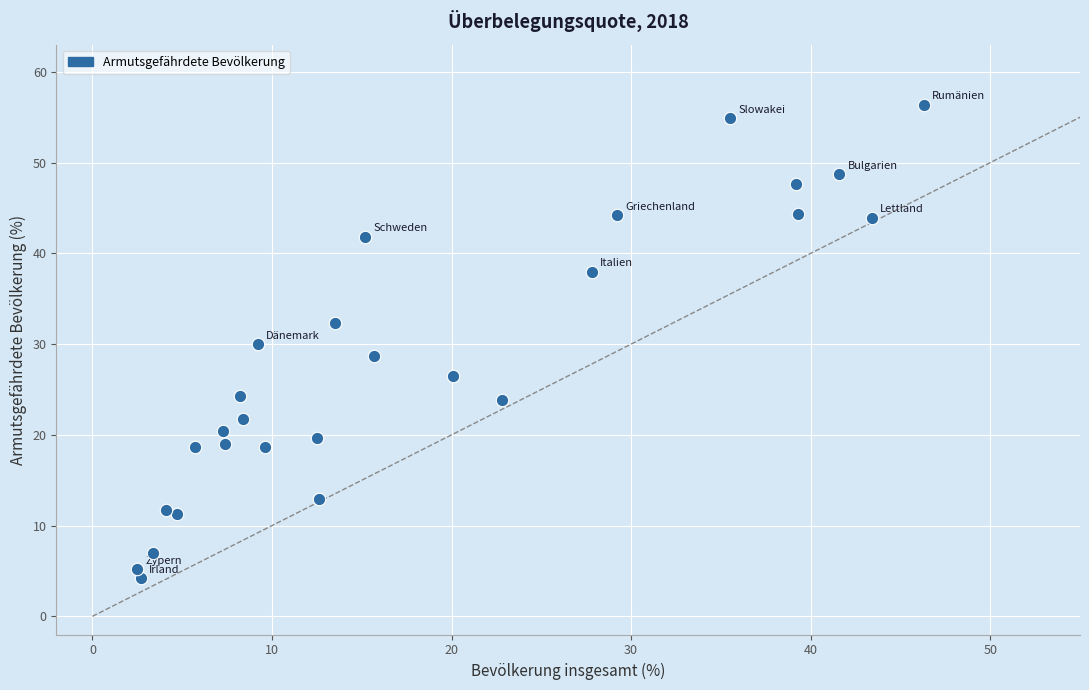

What is the range of X values (max minus min)?

43.8